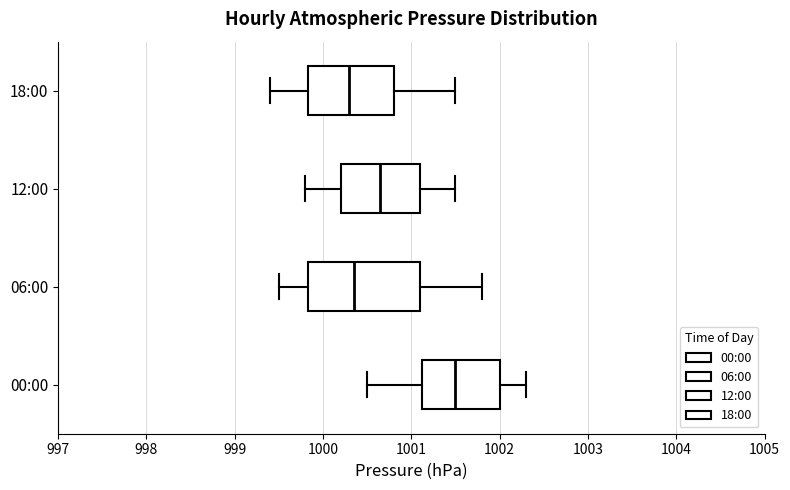

Where is the right edge of the box for 06:00 on the x-axis? The values are not printed on the chart, so give them approximately, as read against the axis.

1001.1